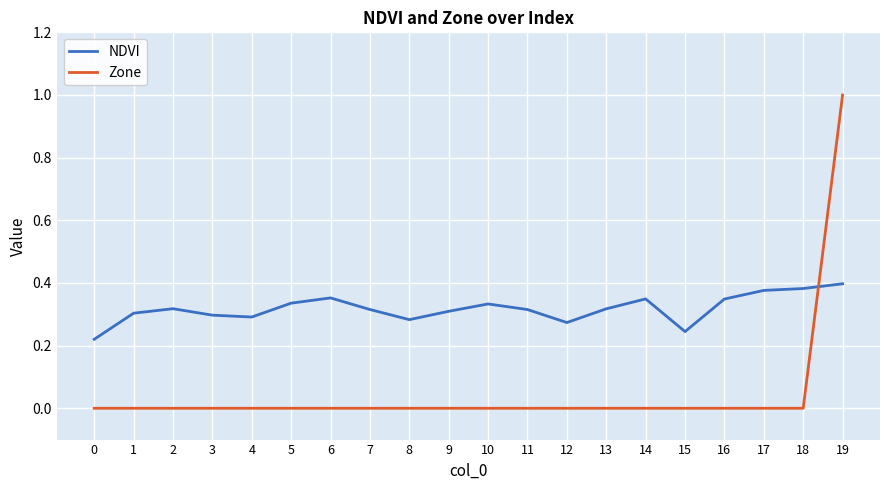

Which series has the largest range (max minus min)?

Zone